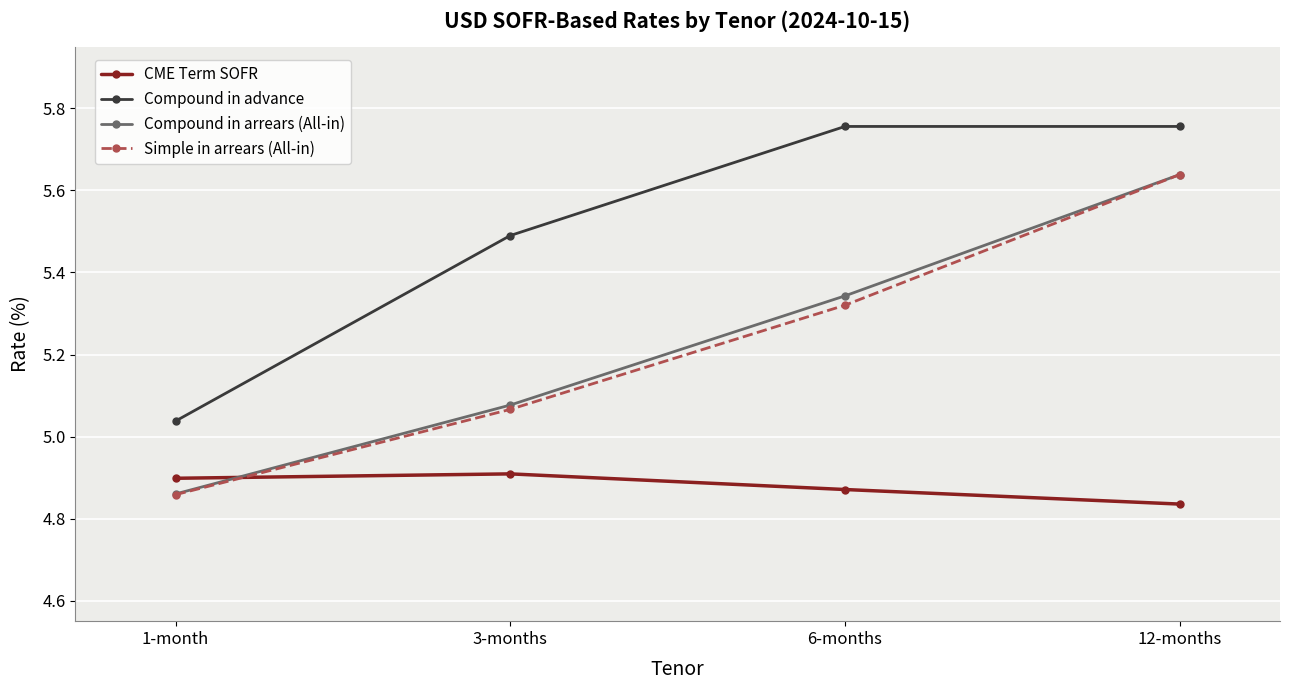

Is the value of Simple in arrears (All-in) at 1-month greater than the value of Compound in arrears (All-in) at 12-months?

No